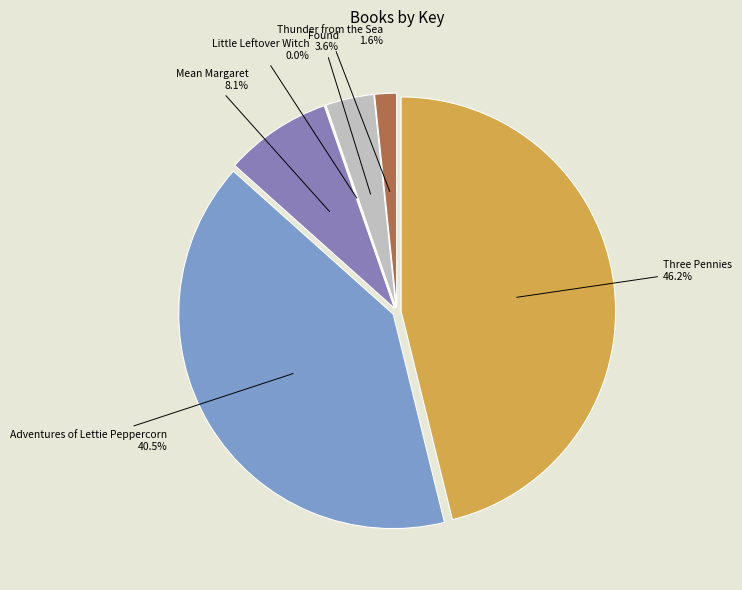

Is there any slice that represents more than half of the pie?

No